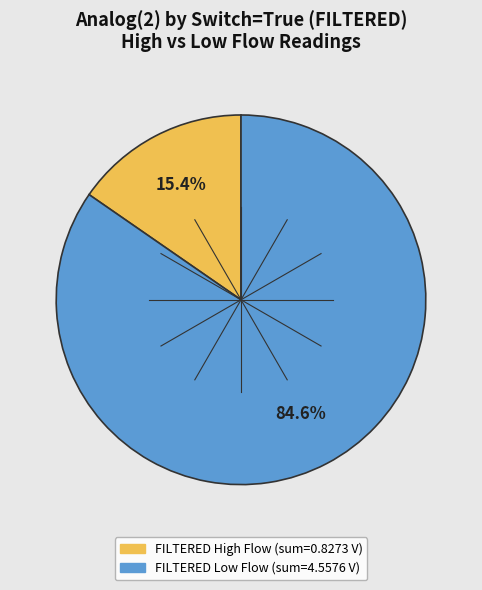

Does any single category account for the majority?

Yes